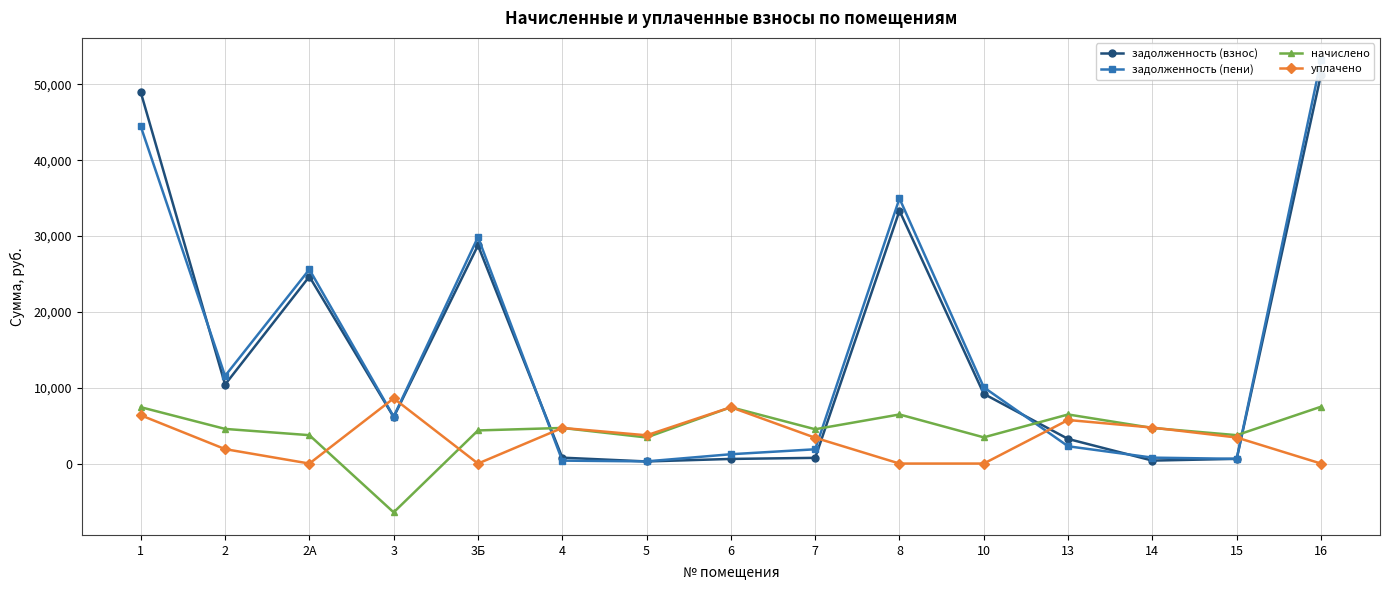

Where does the задолженность (взнос) series first go above 6132?

1